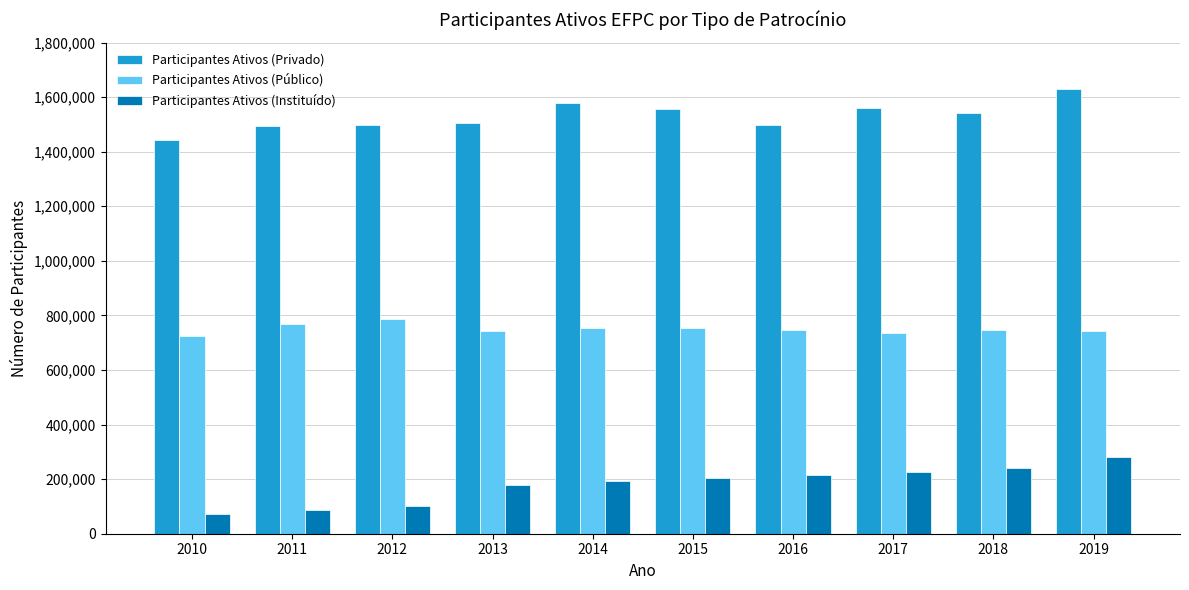

Is it true that Participantes Ativos (Privado) equals 2666699 at 2016?

False